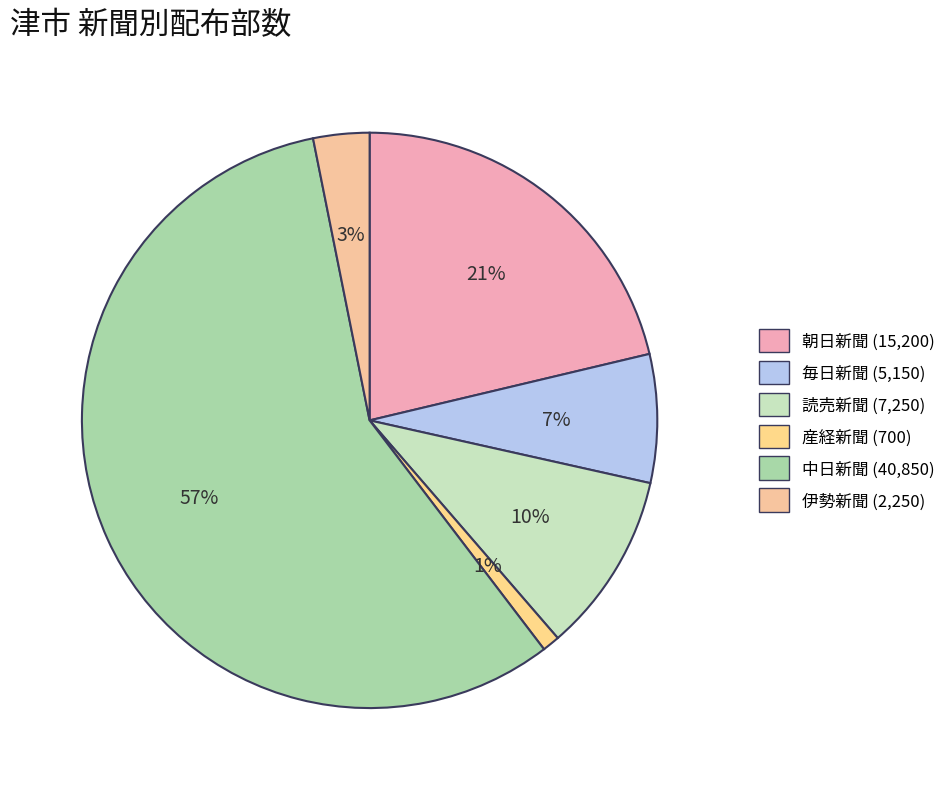

Rank the categories by value from highest to lowest.

中日新聞, 朝日新聞, 読売新聞, 毎日新聞, 伊勢新聞, 産経新聞